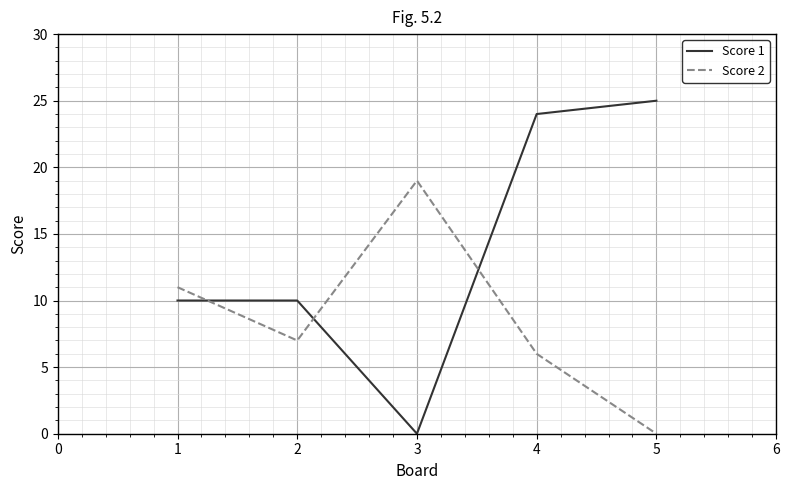

In Score 2, how many points are higher than both neighbors (excluding endpoints)?

1